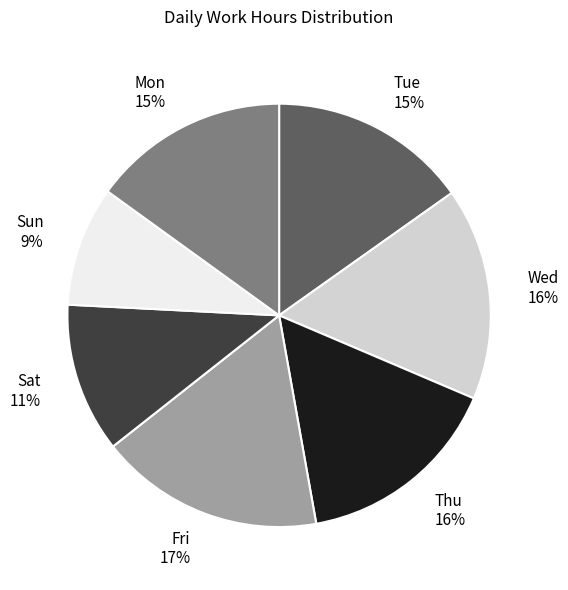

To the nearest percent, what percentage of the pie is Sat?

11%